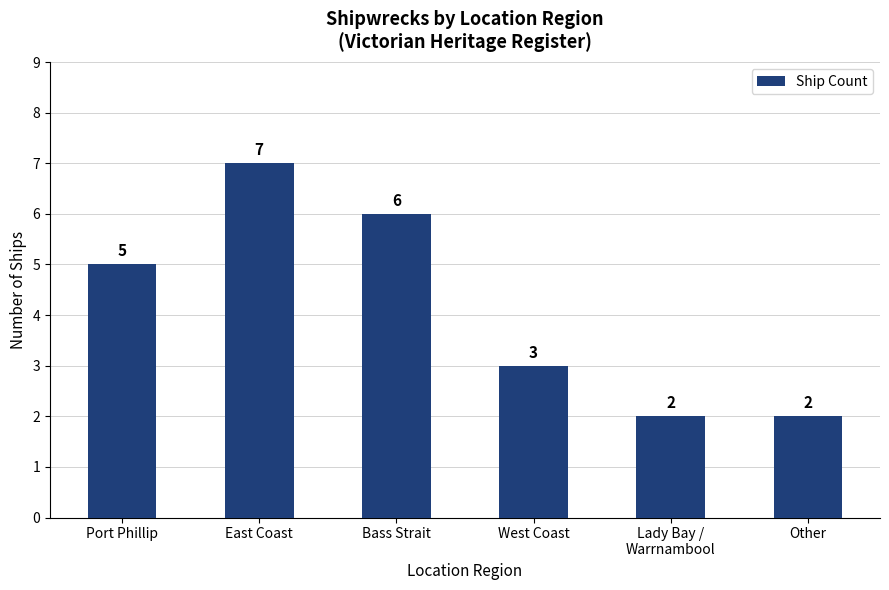

Between Port Phillip and Other, which is larger?

Port Phillip